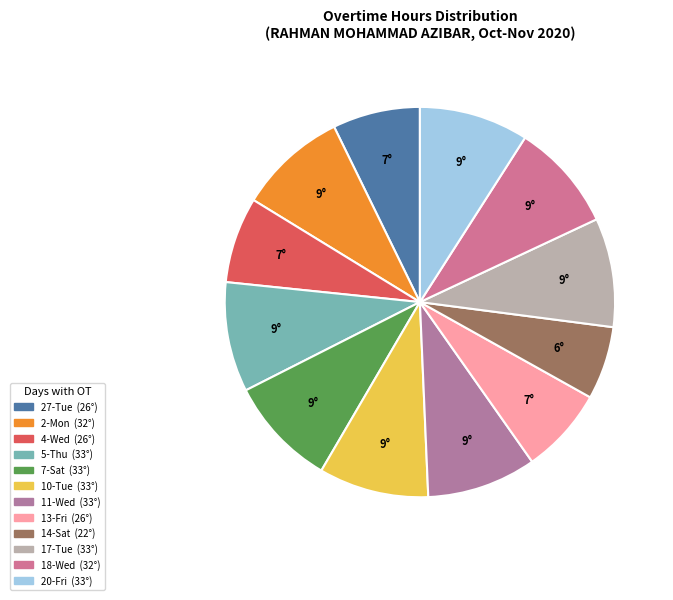

Is it true that 17-Tue is 19% of the pie?

False